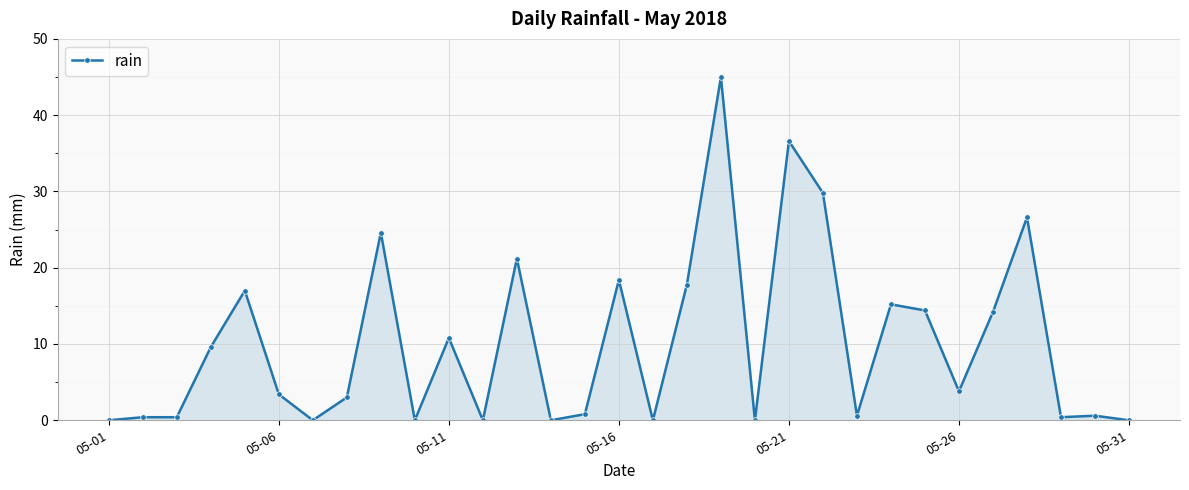

Does the chart display data point markers on the line(s)?

Yes